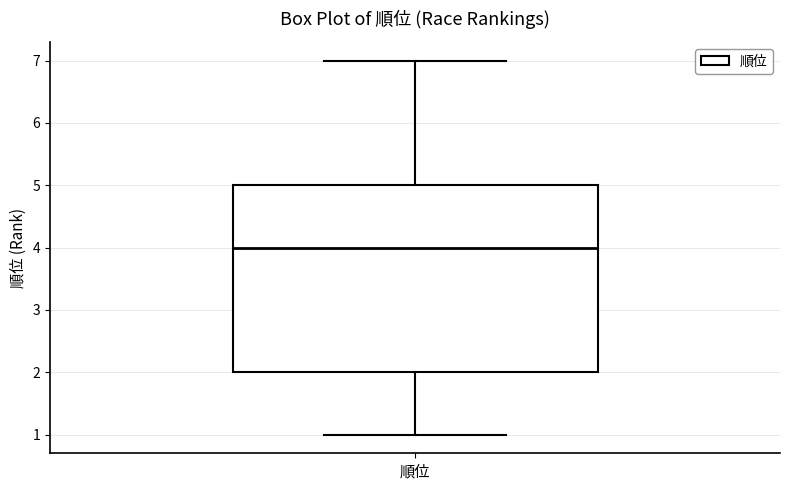

Where does the upper whisker of the box for 順位 end on the y-axis? The values are not printed on the chart, so give them approximately, as read against the axis.

7